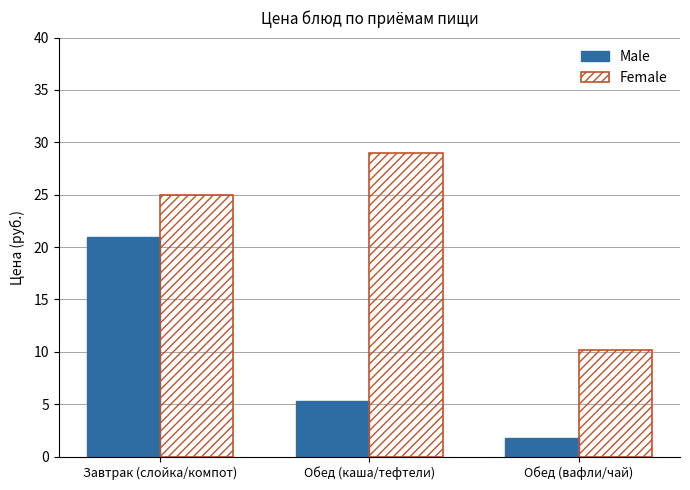

The value of Male at Обед (вафли/чай) is 0.5. True or false?

False